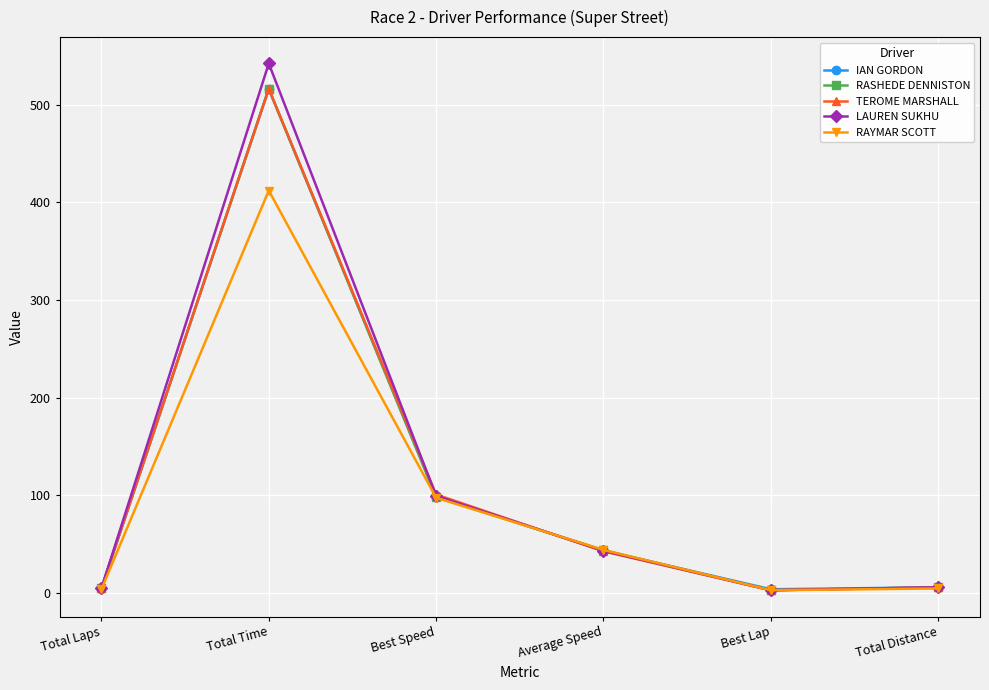

What is the maximum value for TEROME MARSHALL?

516.2